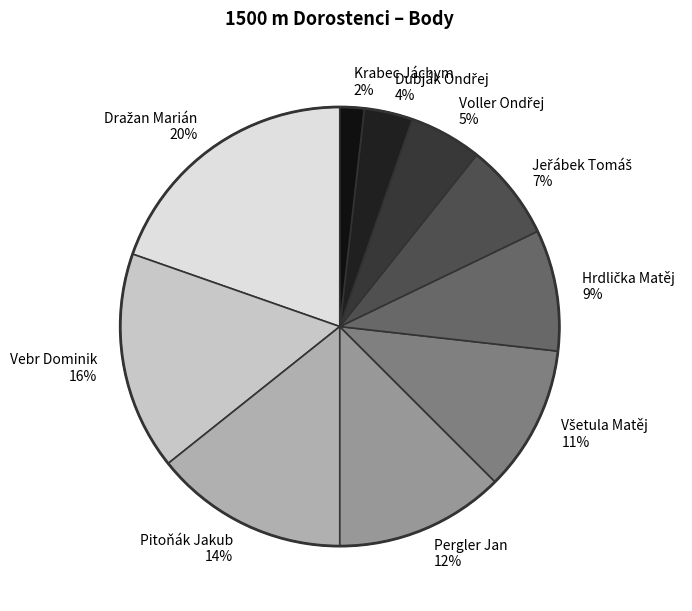

Is there a majority slice in this chart?

No